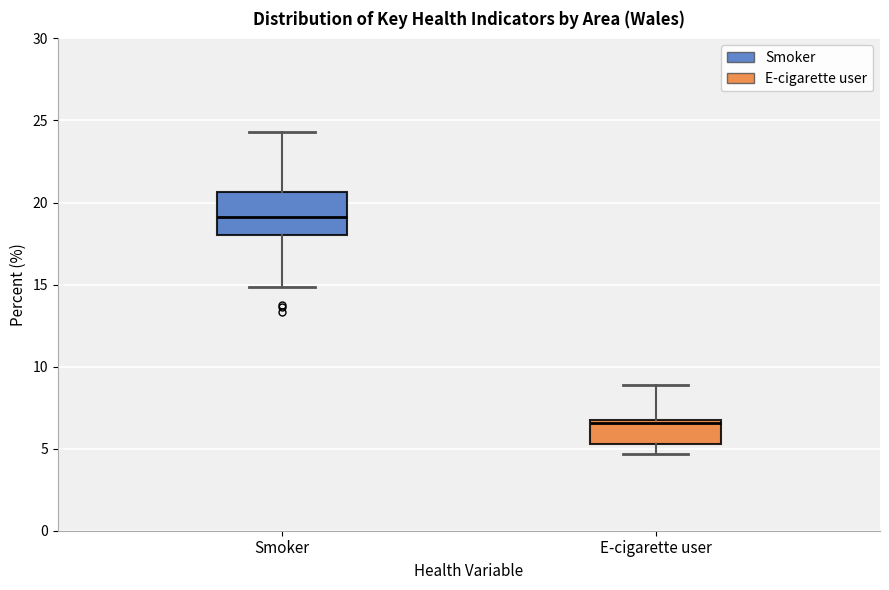

Which box is the tallest, from its lower edge to its upper edge?

Smoker